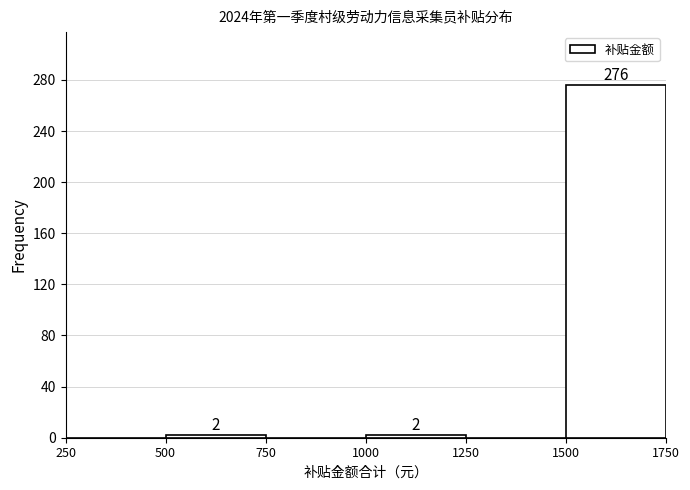

Over which range of the x-axis is the bar tallest?

1500 to 1750